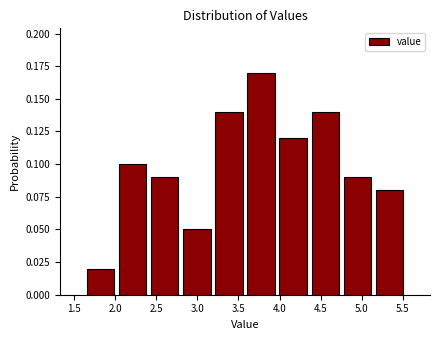

How tall is the bar that spans 3.97 to 4.36 on the x-axis? Neither the bar edges nor the heights are printed on the chart, so give them approximately, as read against the axes.

0.12